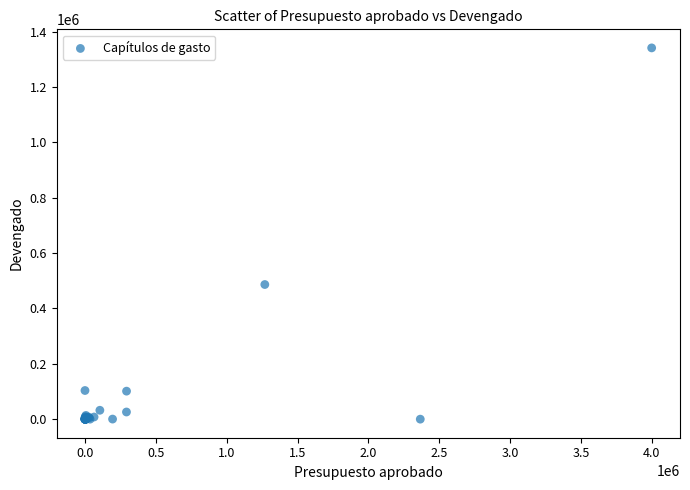

What Y value in the scatter plot is closest to 670571?

486361.5